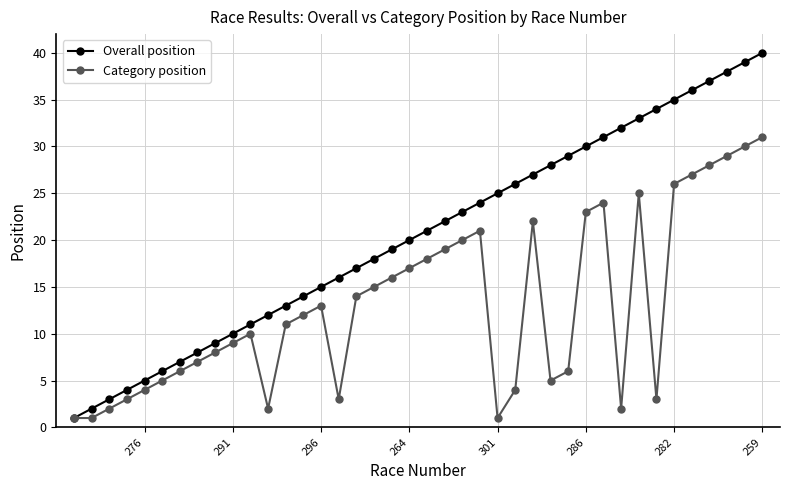

True or false: Category position has more than 2 points higher than both neighbors.

True